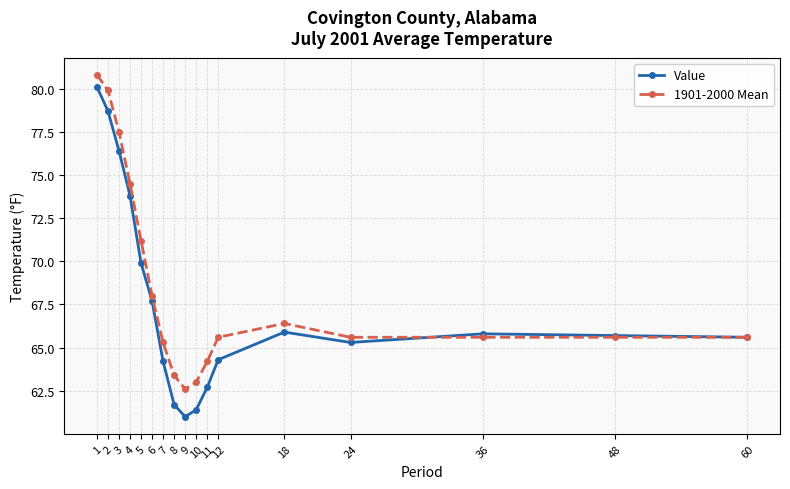

What is the total value across all series at 4?

148.3